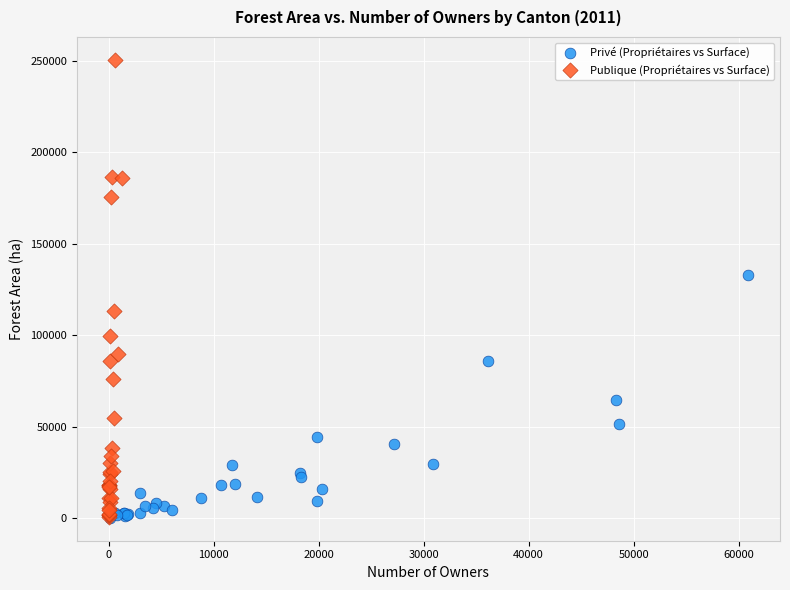

Which series contains the highest Y value?

Publique (Propriétaires vs Surface)